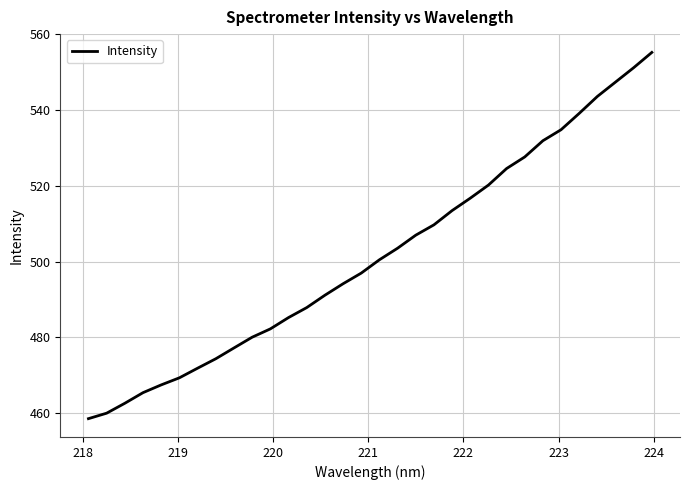

What is the greatest value displayed?

555.3